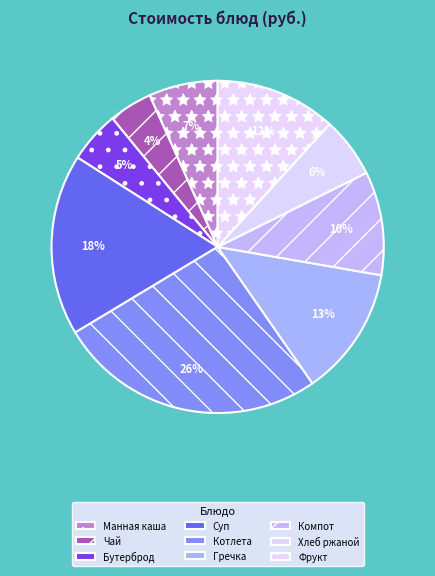

Does any single category account for the majority?

No